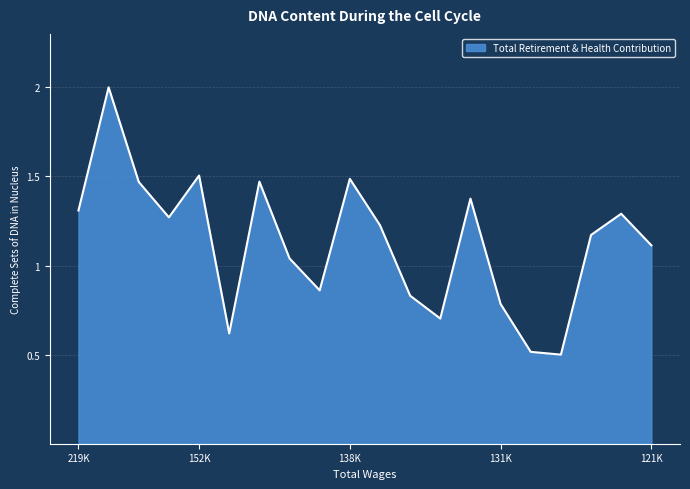

What is the greatest value displayed?

2.0